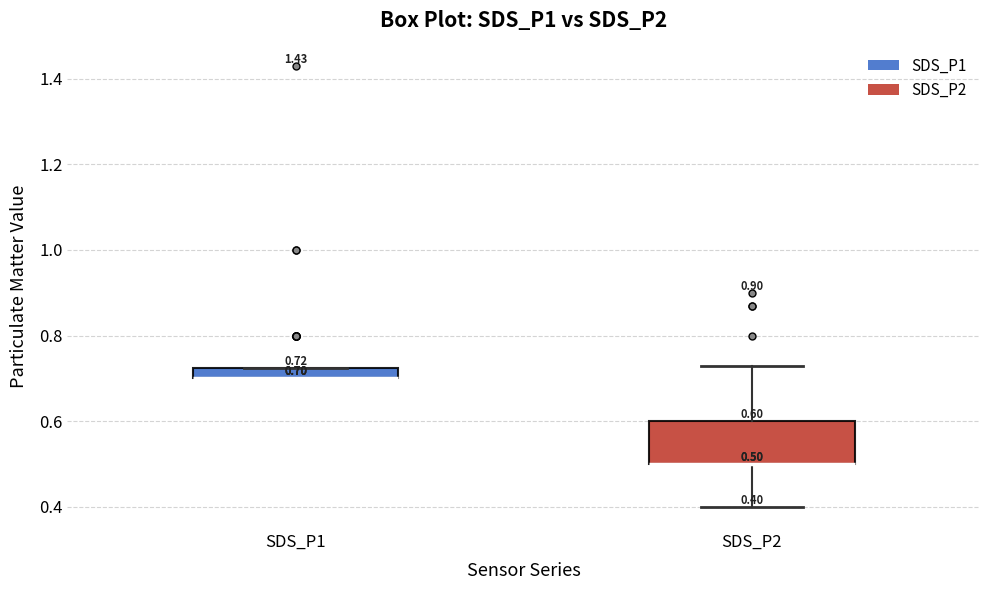

Which box is the tallest, from its lower edge to its upper edge?

SDS_P2